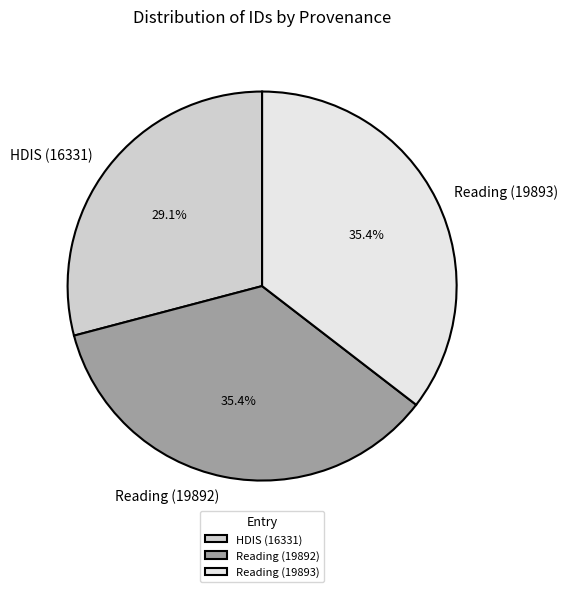

How many slices are in this pie chart?

3